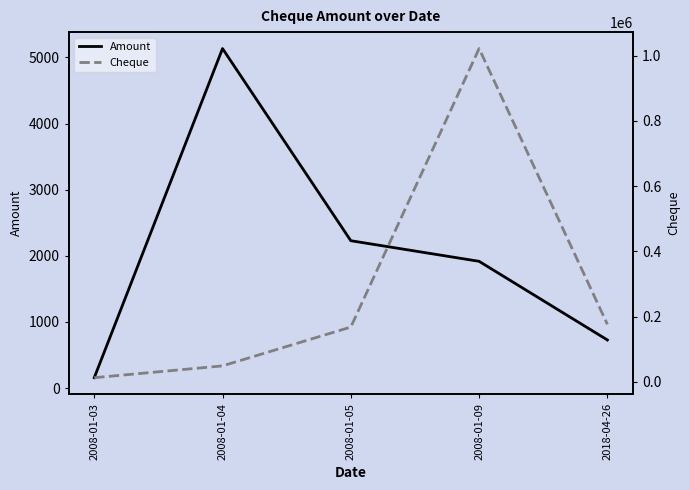

Read the Amount value at 2008-01-05.

2227.6